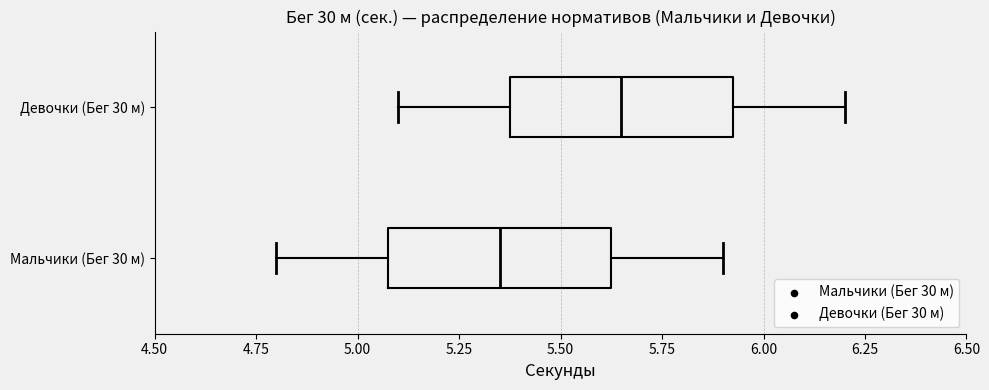

Reading bottom to top, transcribe this box plot: for each box, give where its median line is, the range the box spans, and where its two whiskers end, as read against the x-axis. The values are not printed on the chart, so give them approximately, as read against the axis.

Мальчики (Бег 30 м): median 5.35, box 5.10 to 5.65, whiskers 4.80 to 5.90
Девочки (Бег 30 м): median 5.65, box 5.40 to 5.95, whiskers 5.10 to 6.20